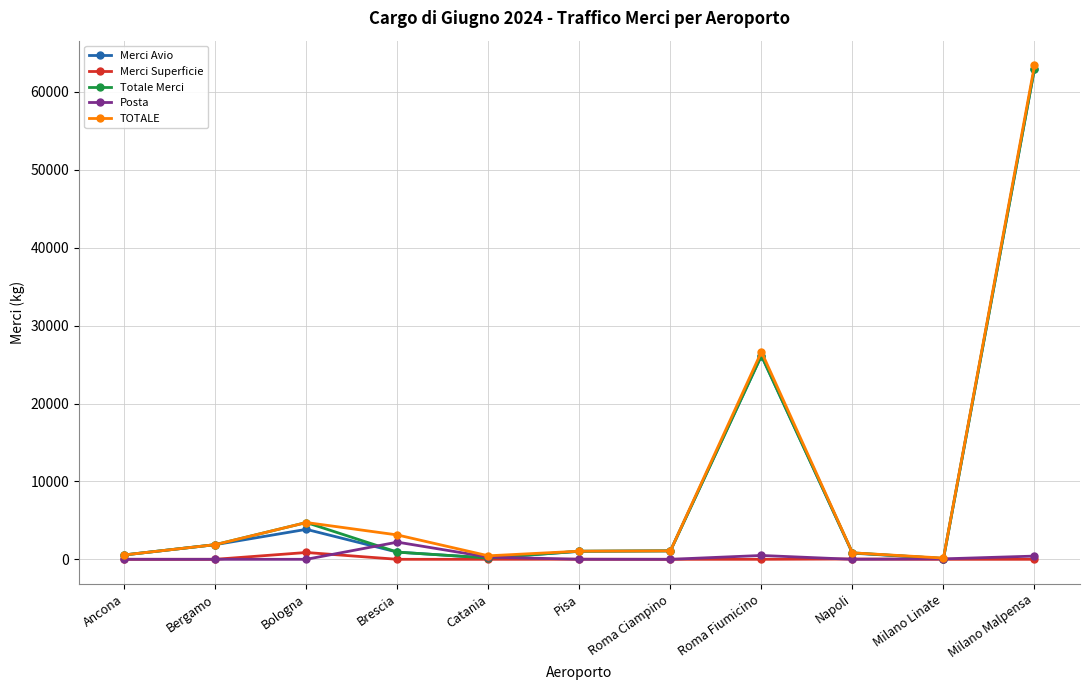

What are all the series names shown in the legend?

Merci Avio, Merci Superficie, Totale Merci, Posta, TOTALE